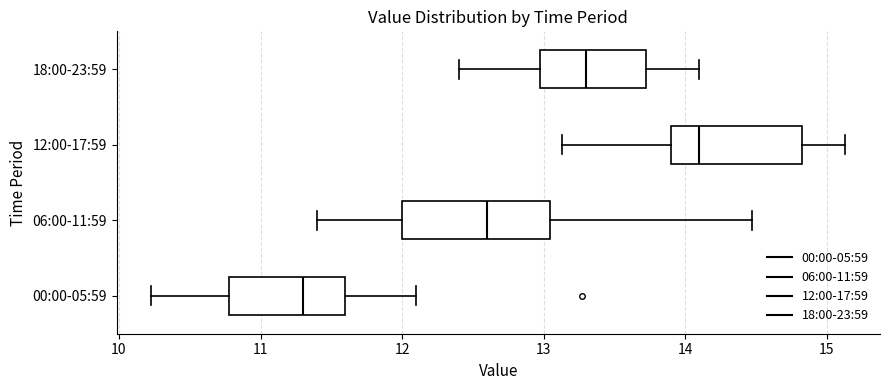

Reading bottom to top, transcribe this box plot: for each box, give where its median line is, the range the box spans, and where its two whiskers end, as read against the x-axis. The values are not printed on the chart, so give them approximately, as read against the axis.

00:00-05:59: median 11.3, box 10.8 to 11.6, whiskers 10.2 to 12.1
06:00-11:59: median 12.6, box 12.0 to 13.0, whiskers 11.4 to 14.5
12:00-17:59: median 14.1, box 13.9 to 14.8, whiskers 13.1 to 15.1
18:00-23:59: median 13.3, box 13.0 to 13.7, whiskers 12.4 to 14.1